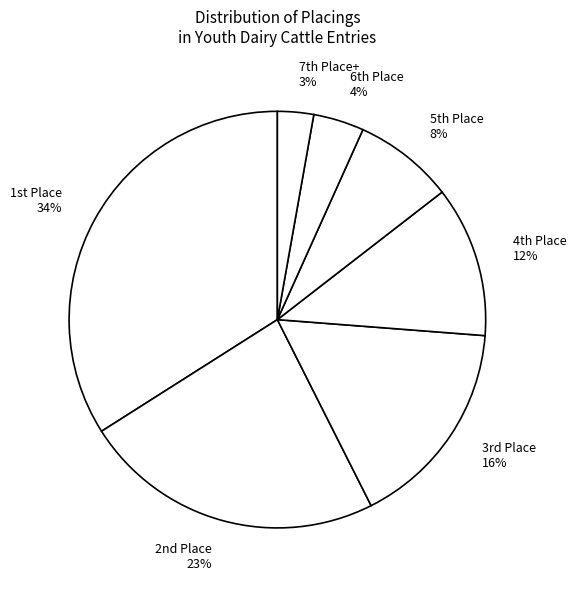

Which category has the smallest portion of the pie?

7th Place+